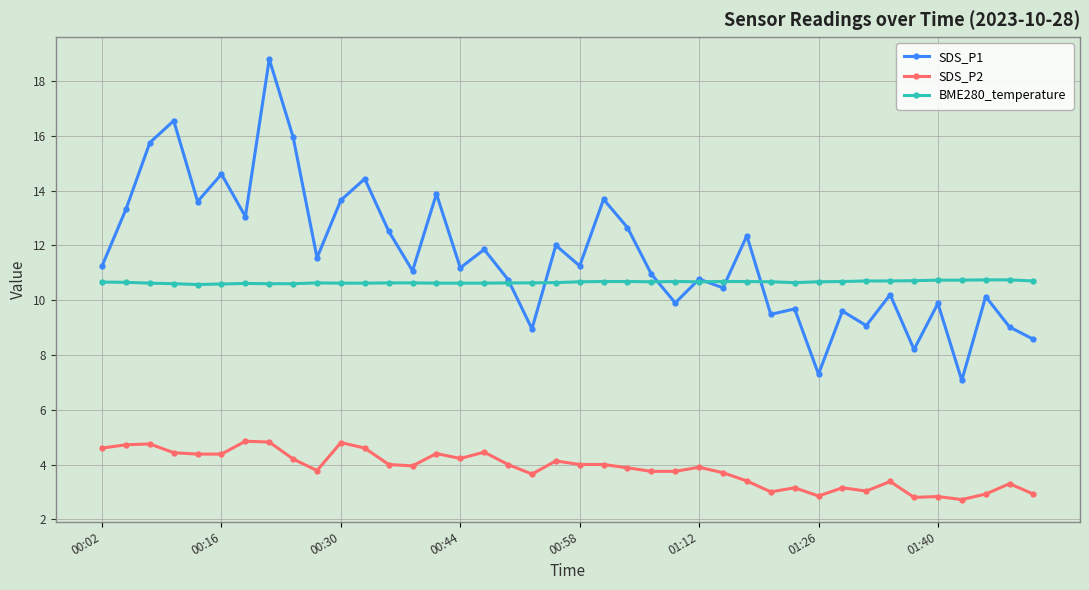

Which series has the largest total across all categories?

SDS_P1